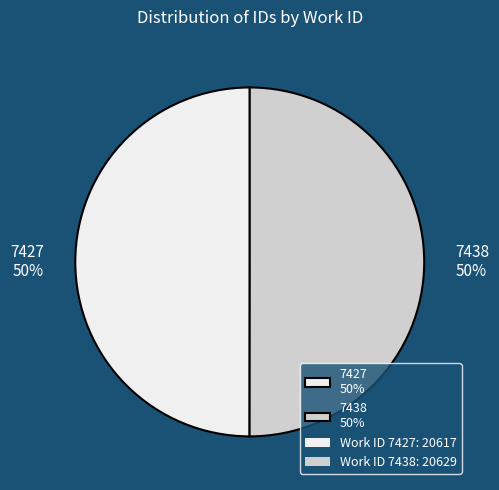

What percentage is the 7427 slice, to the nearest percent?

50%